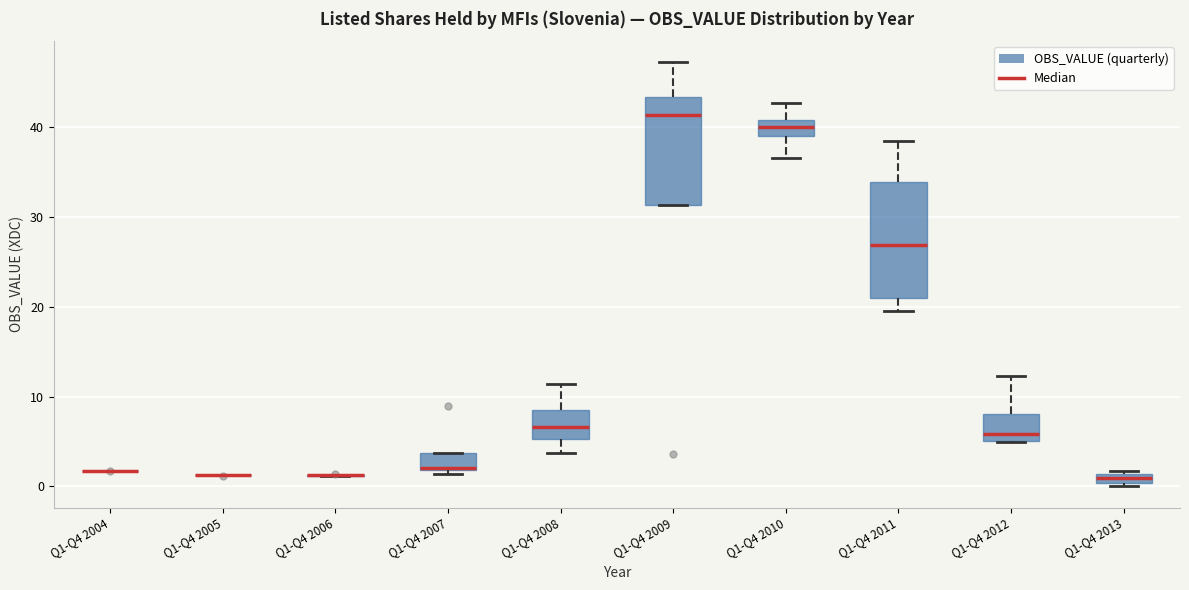

Where does the lower whisker of the box for Q1-Q4 2011 end on the y-axis? The values are not printed on the chart, so give them approximately, as read against the axis.

20